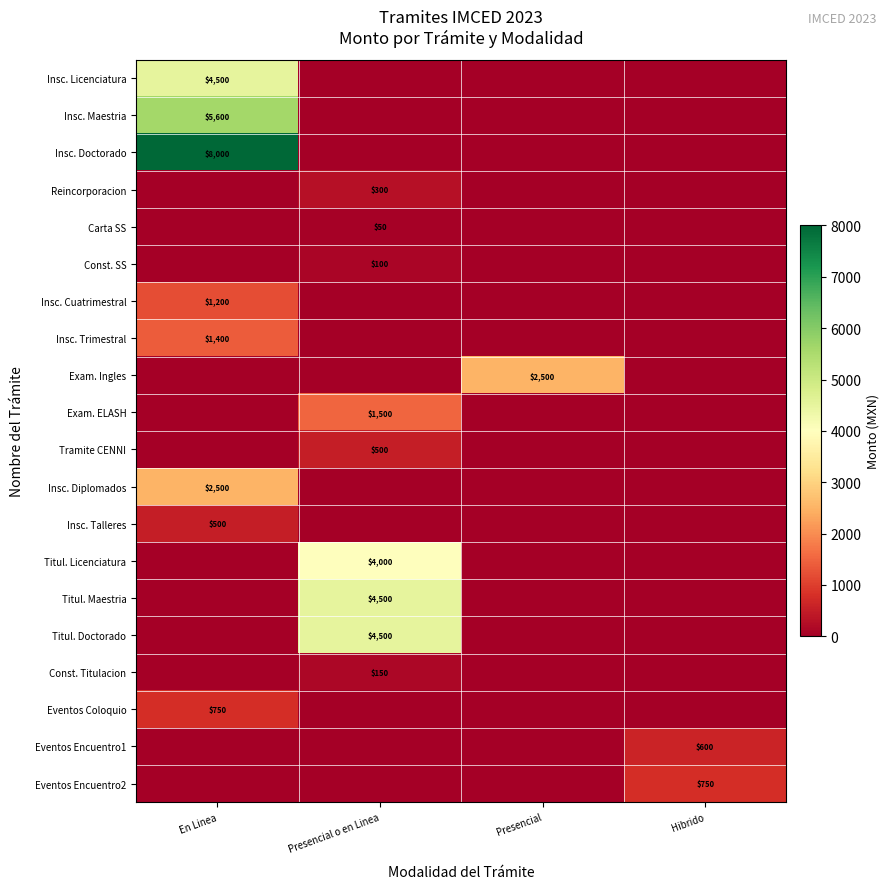

True or false: Reincorporacion has a value of 464 at Presencial o en Linea.

False